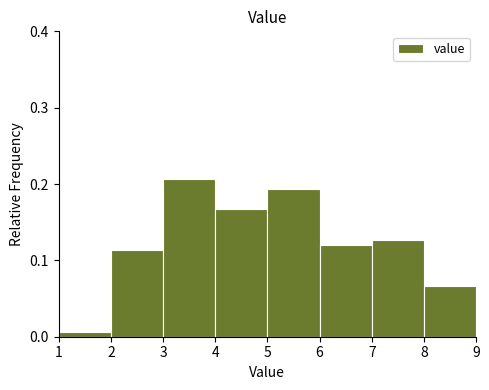

Reading left to right, list every bar in this chart as the range it spans on the x-axis followed by its height. The values are not printed on the chart, so give them approximately, as read against the axis.

1 to 2: under 0.01
2 to 3: 0.11
3 to 4: 0.21
4 to 5: 0.17
5 to 6: 0.19
6 to 7: 0.12
7 to 8: 0.13
8 to 9: 0.07